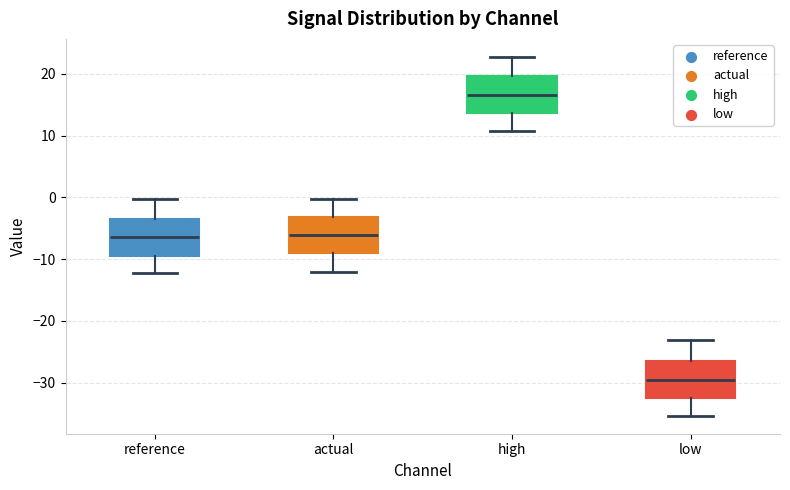

Which box has the lowest median line?

low